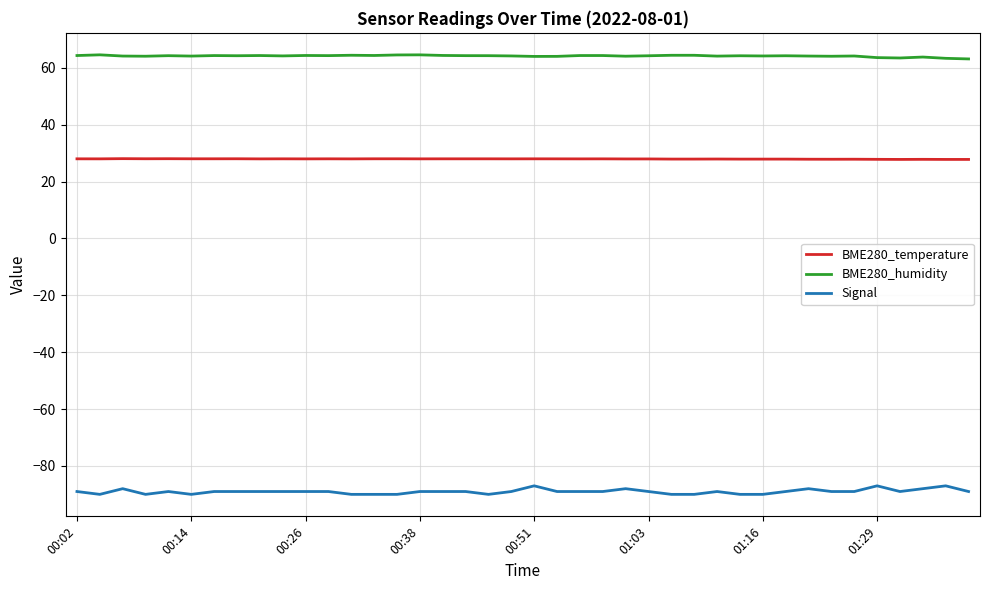

Which series has the largest total across all categories?

BME280_humidity